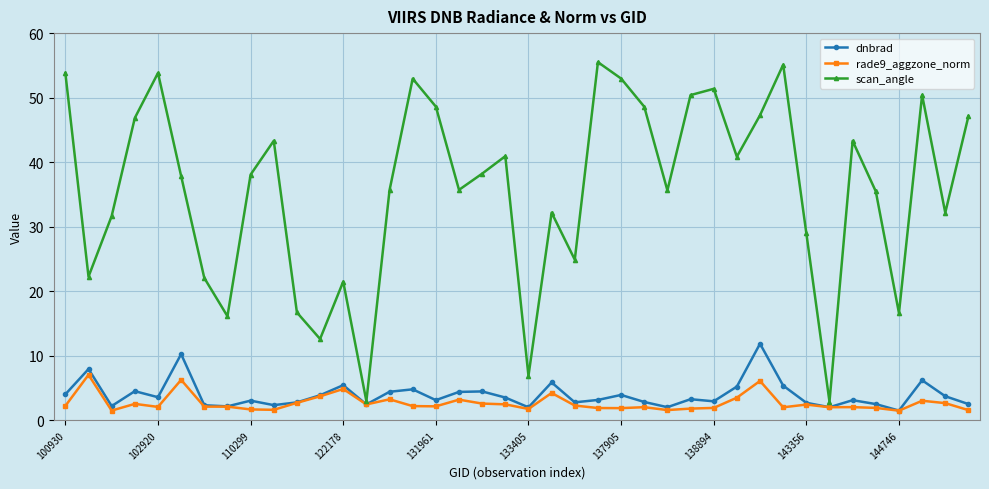

List the series in order of their peak value, lowest first.

rade9_aggzone_norm, dnbrad, scan_angle